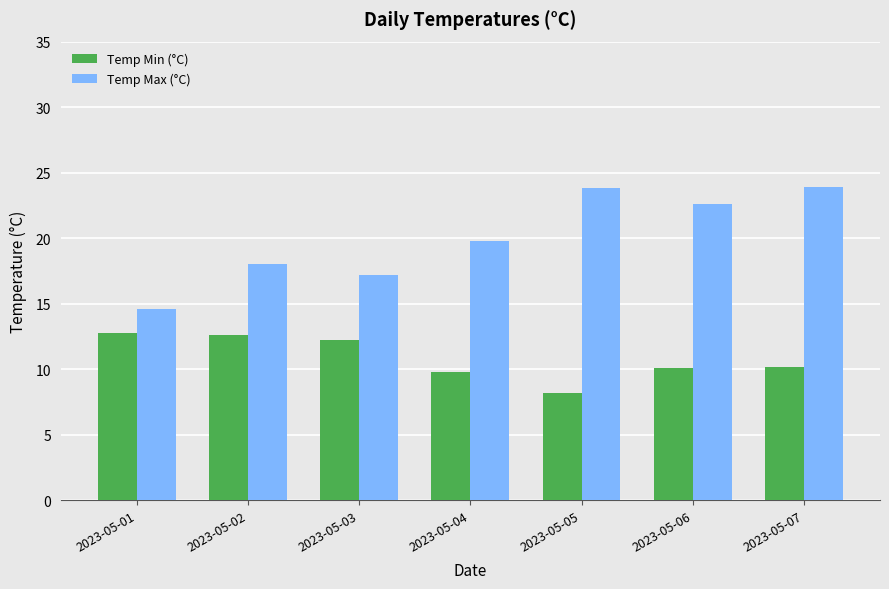

What is the spread (max minus min) of values at 2023-05-03?

5.0